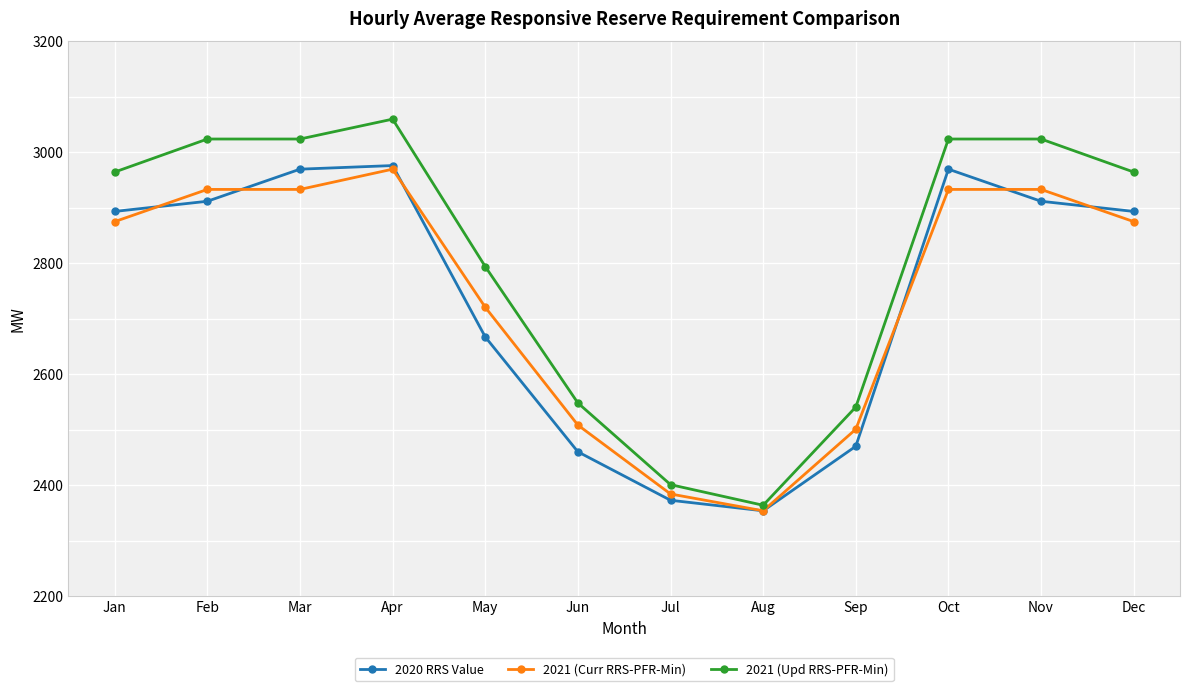

What is the sum of all 2021 (Upd RRS-PFR-Min) values?

33727.5